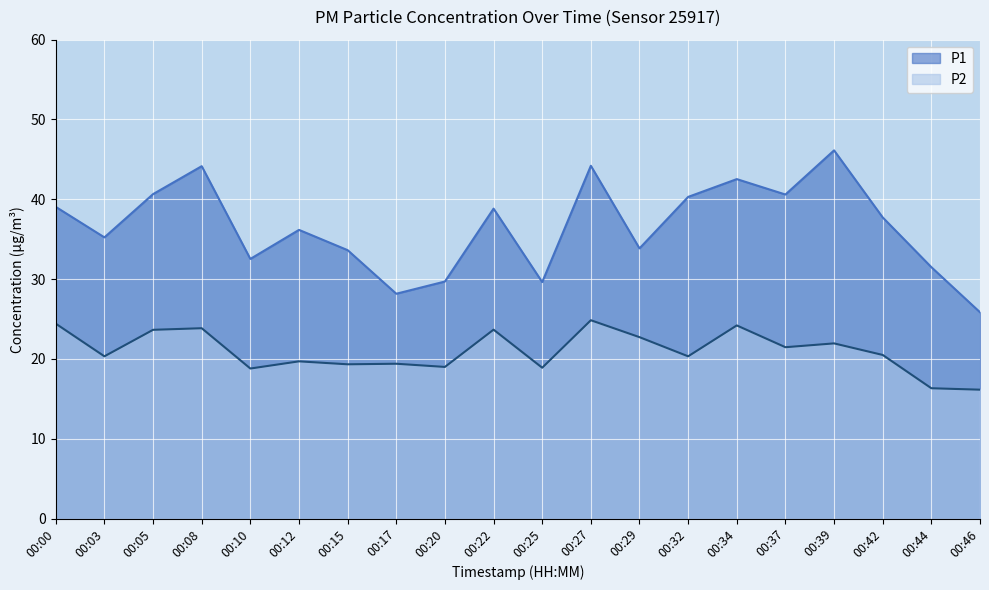

Where is the first local minimum for P2?

00:03